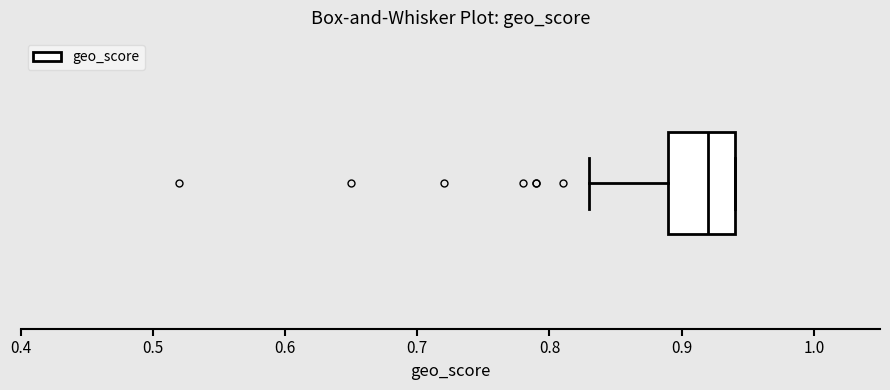

Where does the median line of the box sit on the x-axis? The values are not printed on the chart, so give them approximately, as read against the axis.

0.92